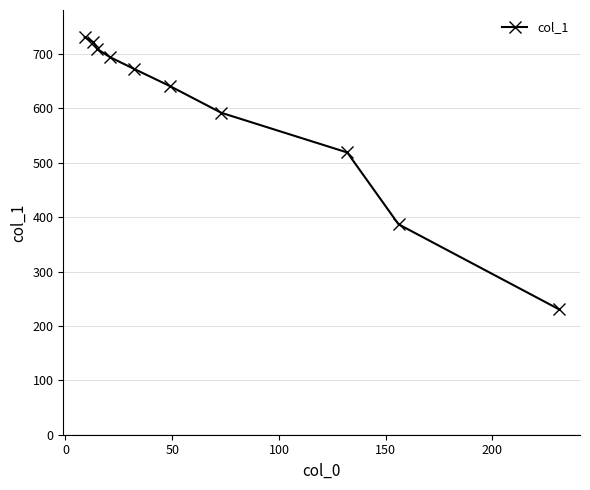

What is the difference between the second highest and minimum values?

491